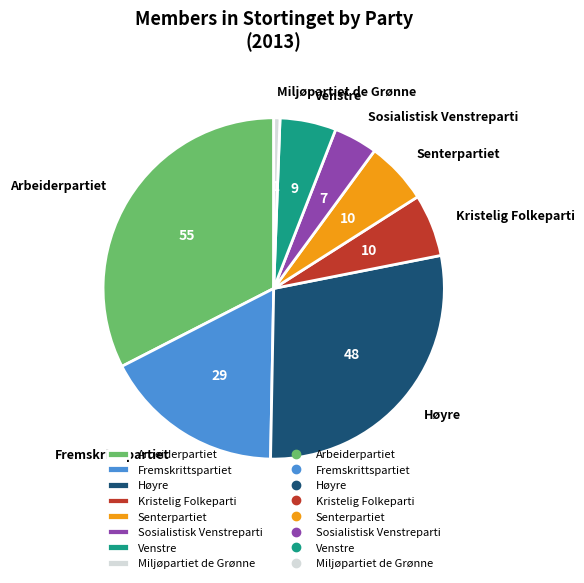

Do Fremskrittspartiet and Miljøpartiet de Grønne together represent more than half of the pie?

No